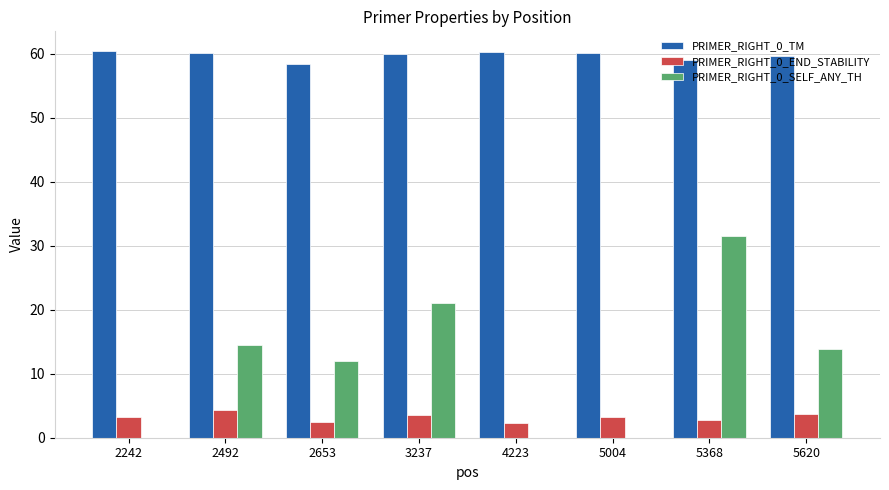

What is the total value across all series at 5004?

63.2